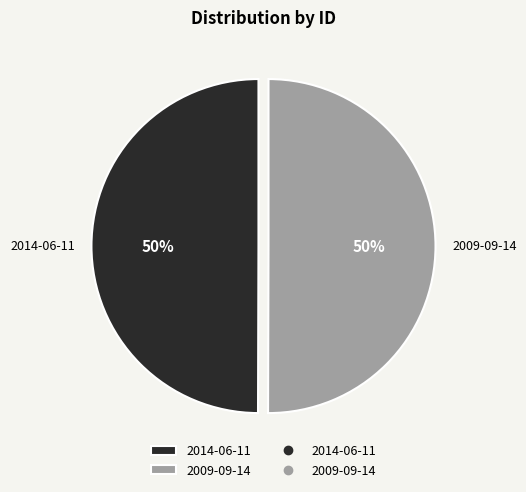

Do 2014-06-11 and 2009-09-14 together represent more than half of the pie?

Yes